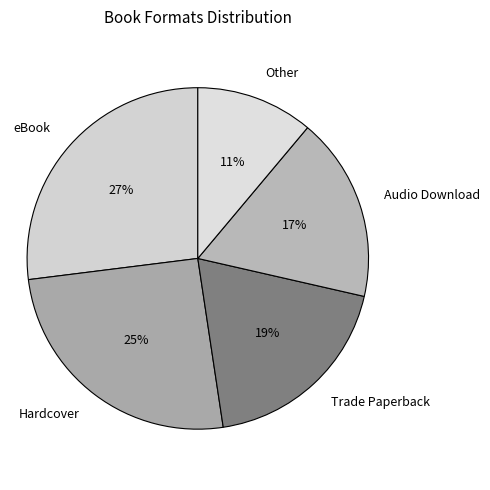

Which slice is the largest?

eBook